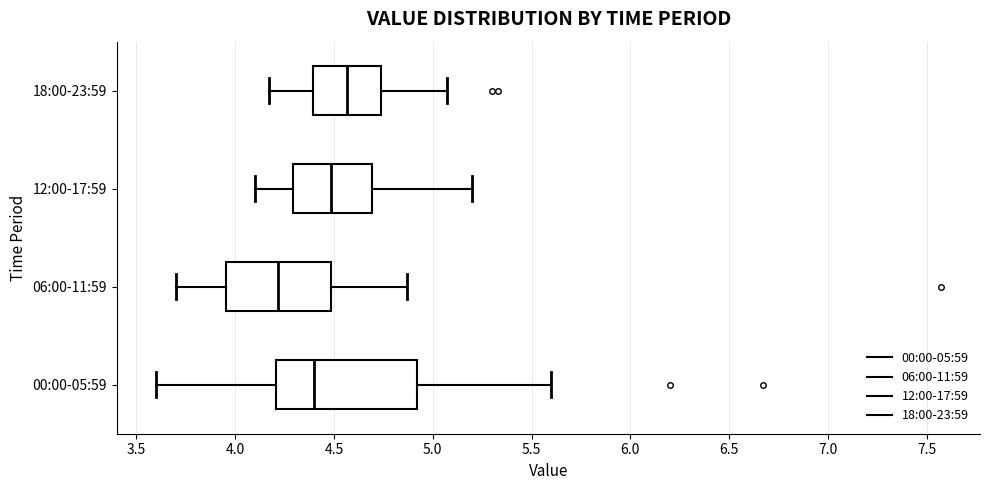

Which box has the furthest to the right median line?

18:00-23:59